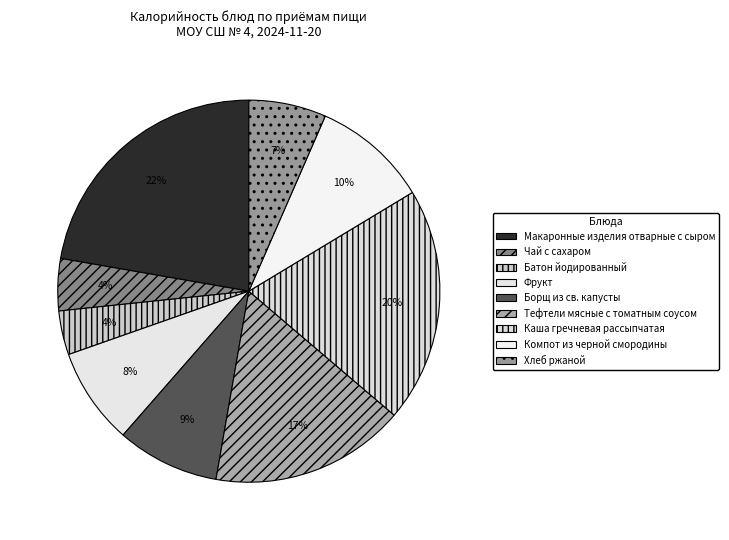

To the nearest percent, what is the average slice percentage?

11%